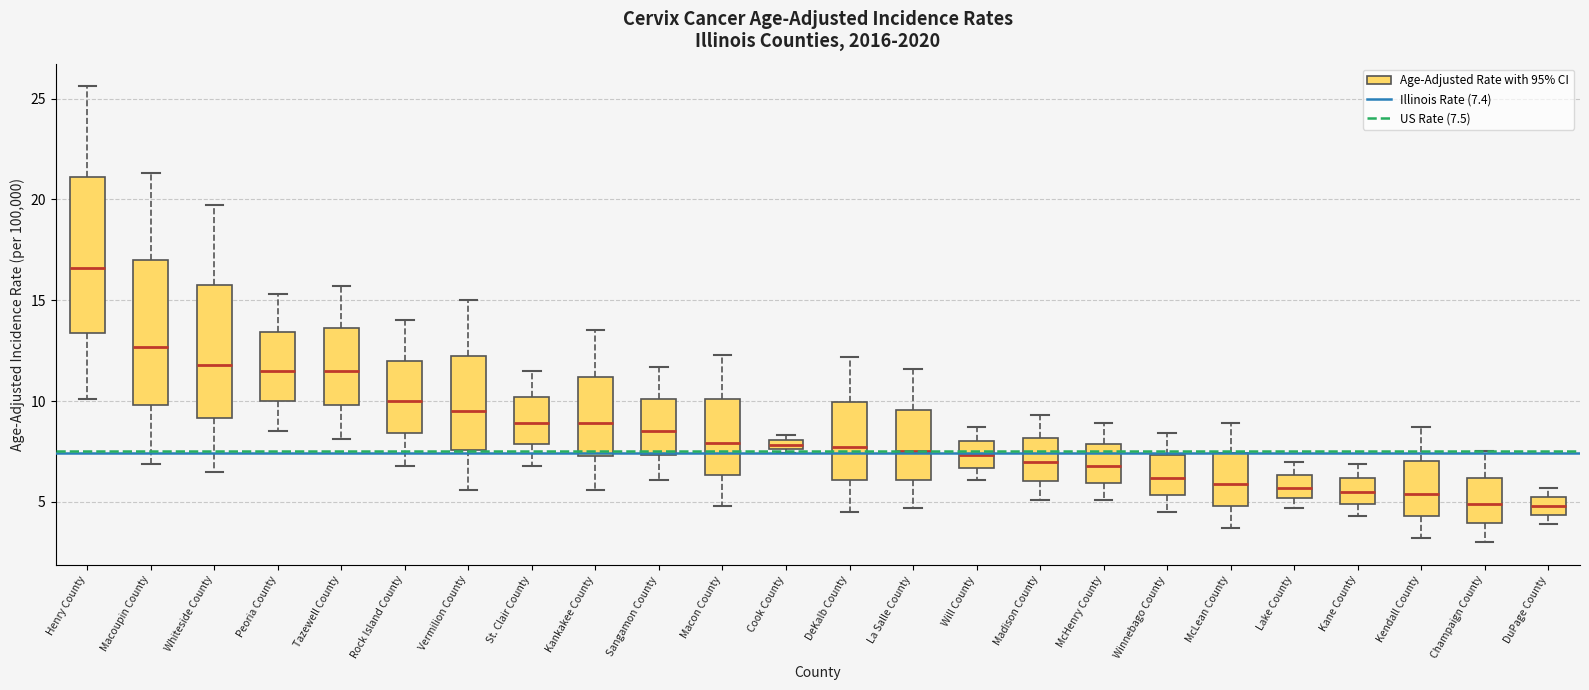

Comparing the boxes themselves (not the whiskers), which one is the tallest?

Henry County